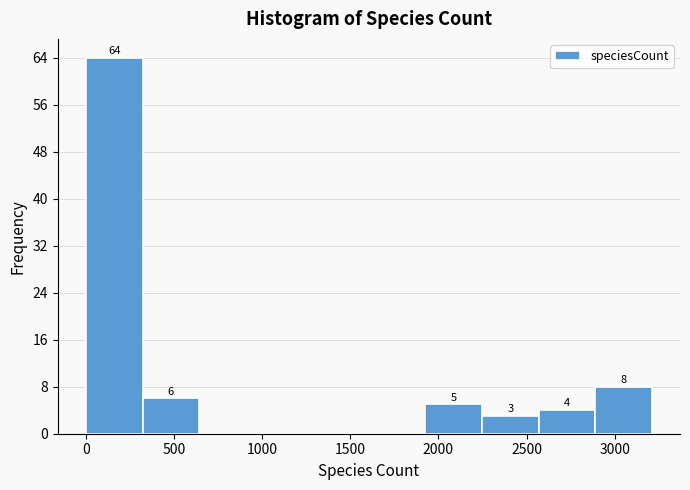

Over which range of the x-axis is the bar tallest?

0 to 300